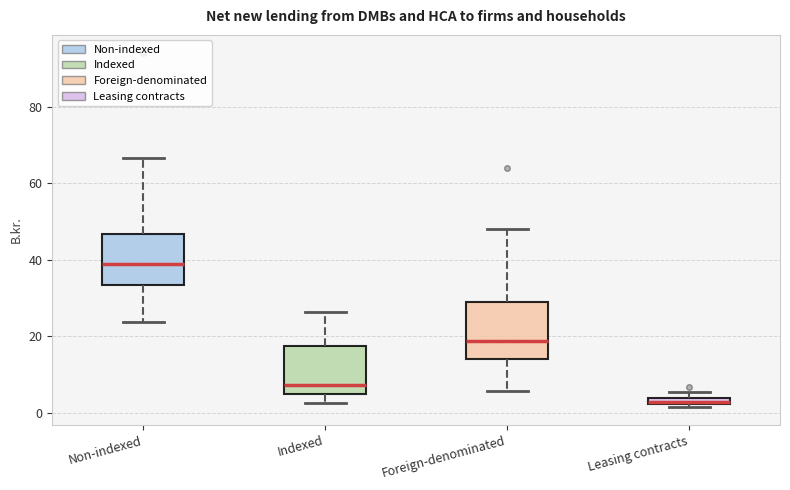

Which box's median line is the lowest?

Leasing contracts